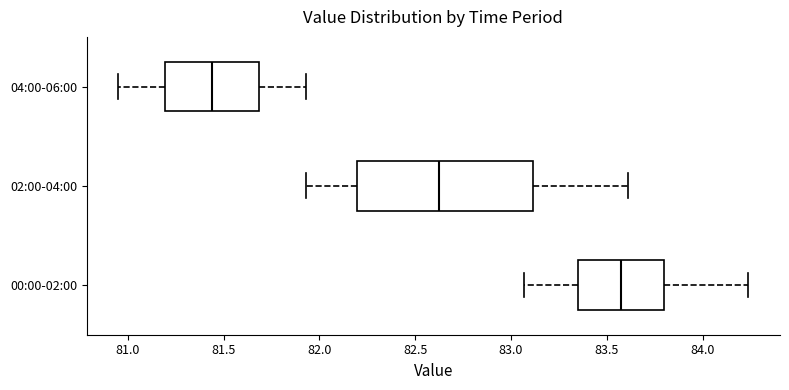

Comparing the boxes themselves (not the whiskers), which one is the widest?

02:00-04:00